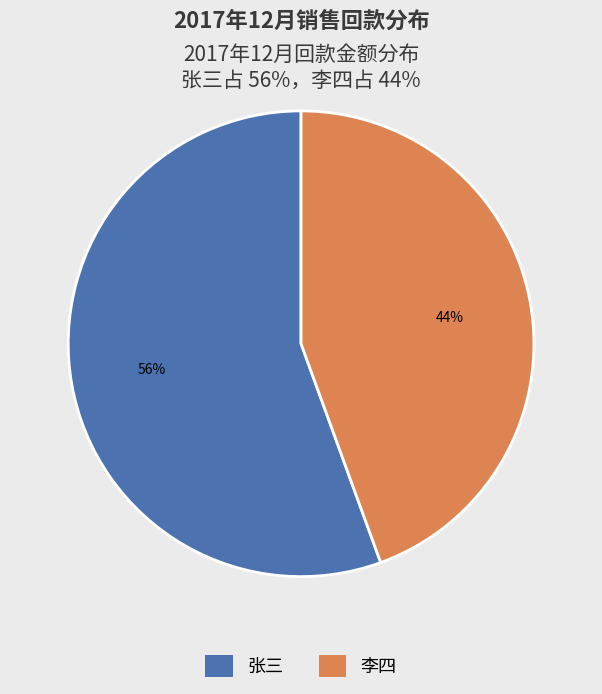

Which has a higher value, 李四 or 张三?

张三